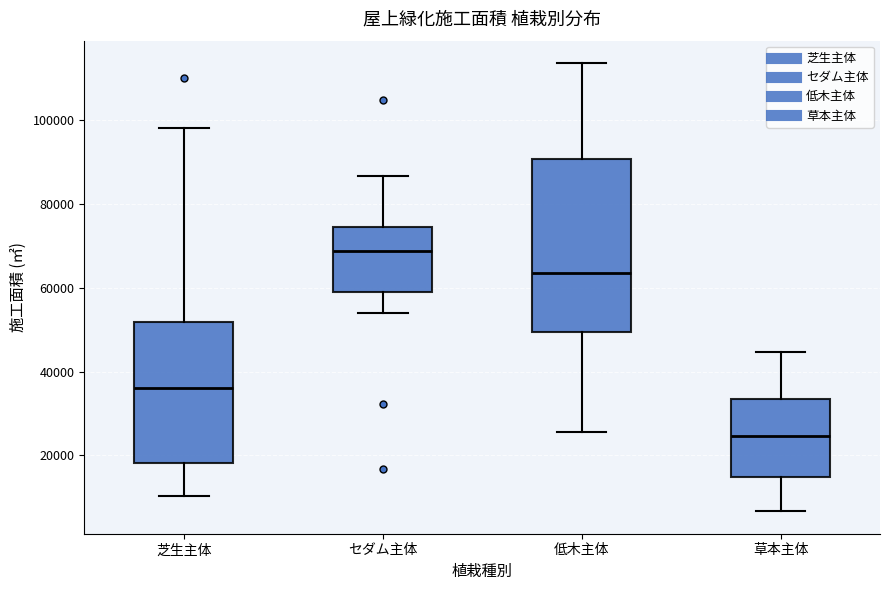

Reading left to right, read every box against the y-axis: the position of its median line, the range the box covers, and the ends of its whiskers. The values are not printed on the chart, so give them approximately, as read against the axis.

芝生主体: median 36000, box 18000 to 52000, whiskers 10000 to 98000
セダム主体: median 68000, box 58000 to 74000, whiskers 54000 to 86000
低木主体: median 64000, box 50000 to 90000, whiskers 26000 to 114000
草本主体: median 24000, box 14000 to 34000, whiskers 6000 to 44000